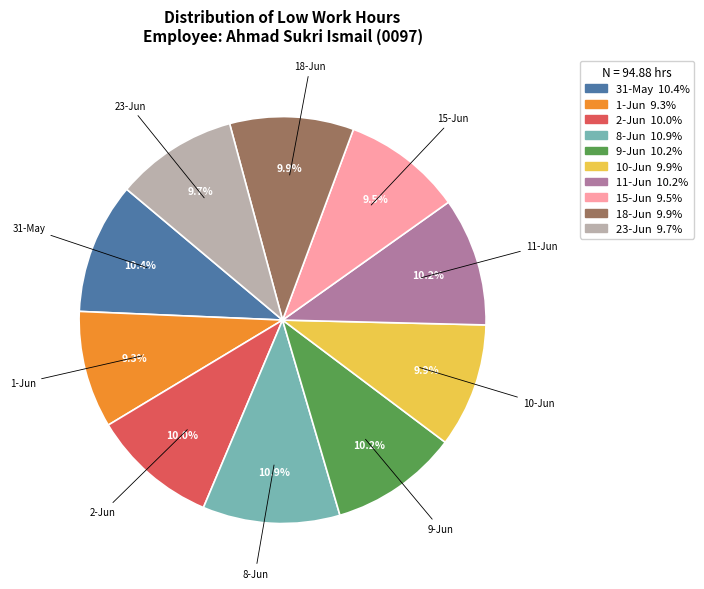

Count the number of slices in the pie.

10